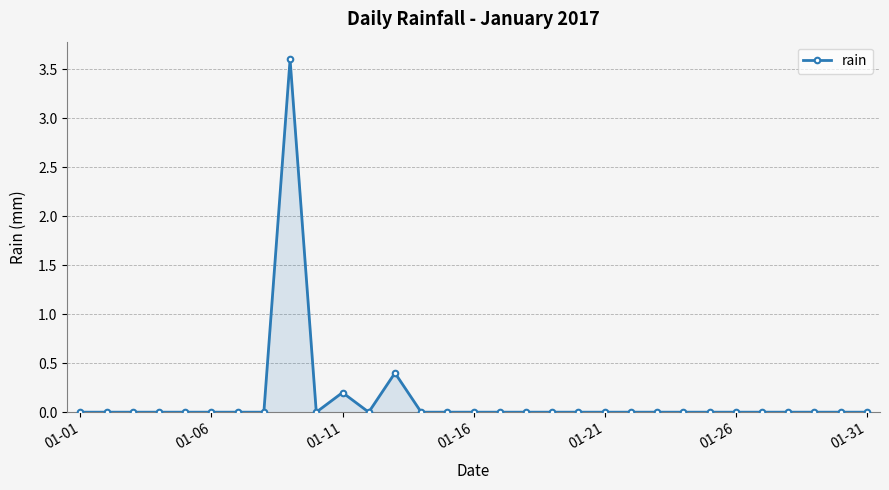

What is the difference between the maximum and minimum values?

3.6